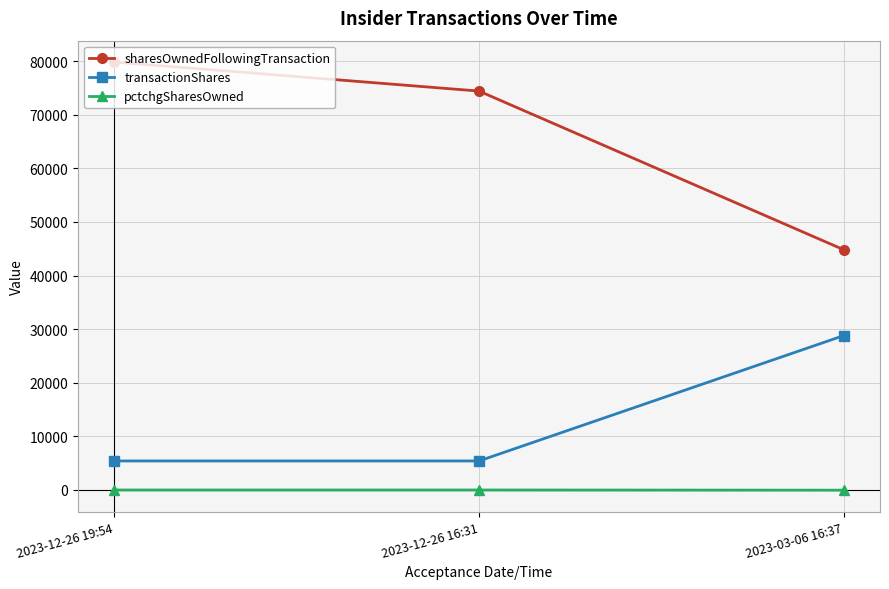

Which series changed the most between 2023-12-26 19:54 and 2023-03-06 16:37?

sharesOwnedFollowingTransaction